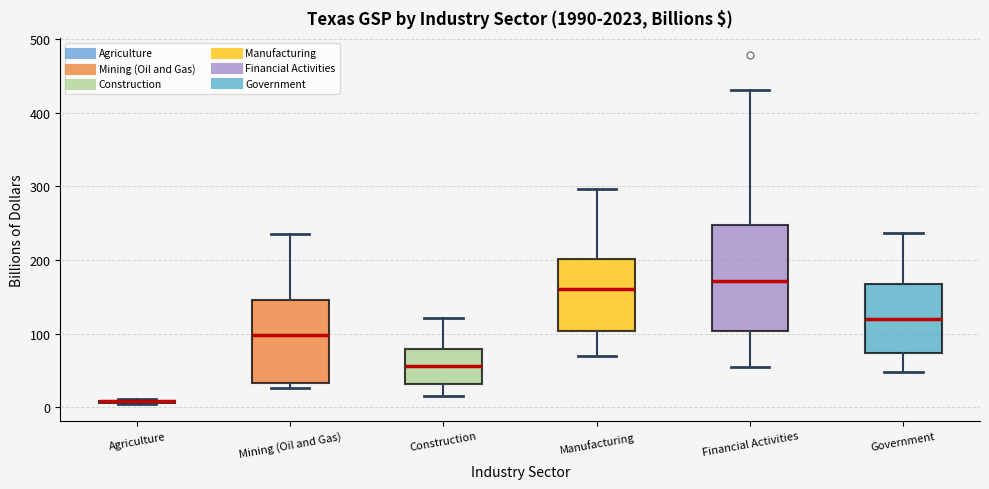

Reading left to right, transcribe this box plot: for each box, give where its median line is, the range the box spans, and where its two whiskers end, as read against the y-axis. The values are not printed on the chart, so give them approximately, as read against the axis.

Agriculture: box collapsed to a line at 10, whiskers 10 to 10
Mining (Oil and Gas): median 100, box 30 to 150, whiskers 30 (just below the box's lower edge) to 240
Construction: median 60, box 30 to 80, whiskers 20 to 120
Manufacturing: median 160, box 100 to 200, whiskers 70 to 300
Financial Activities: median 170, box 100 to 250, whiskers 50 to 430
Government: median 120, box 70 to 170, whiskers 50 to 240